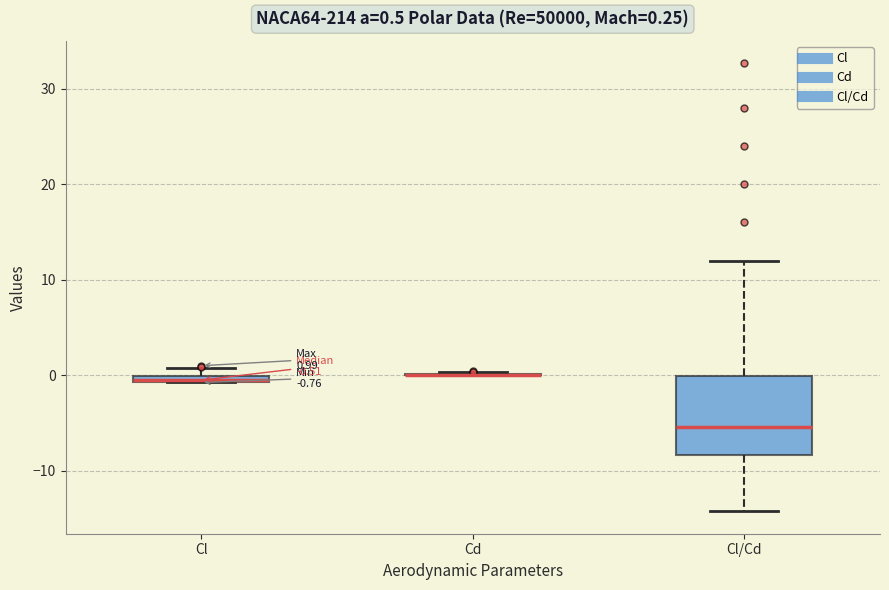

Which box is the tallest, from its lower edge to its upper edge?

Cl/Cd